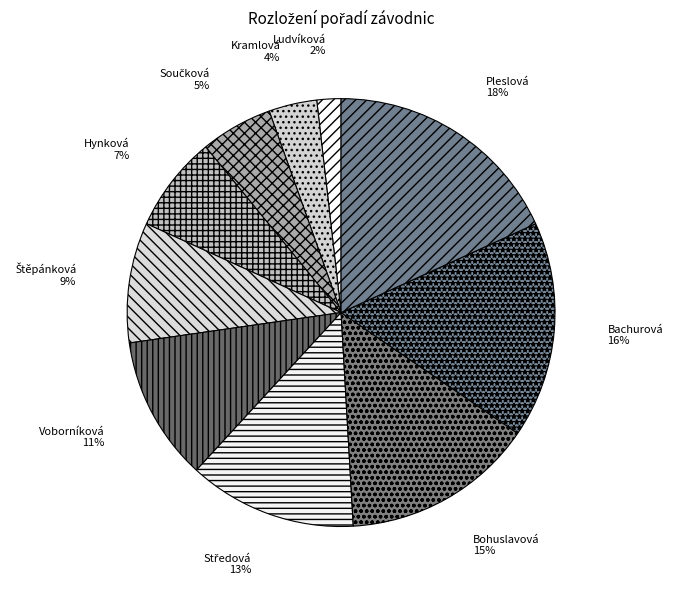

Is Bohuslavová the majority of the pie?

No